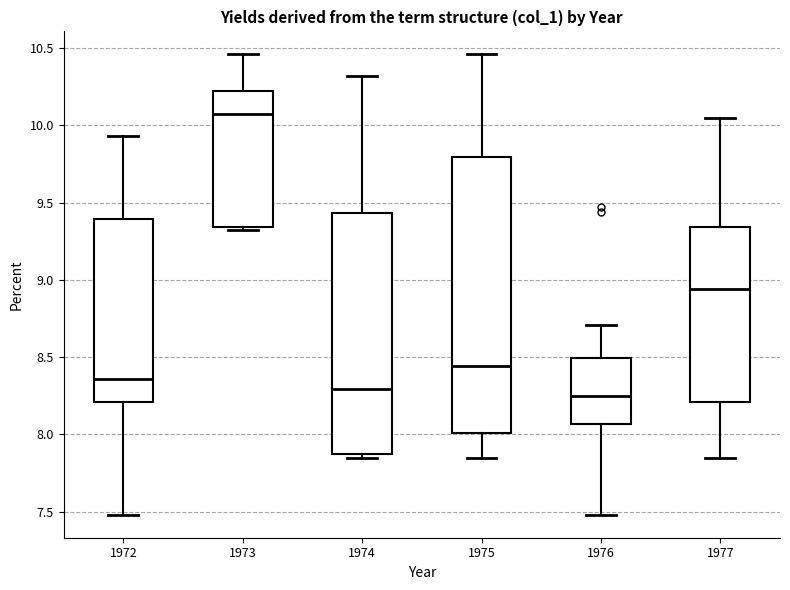

Comparing the boxes themselves (not the whiskers), which one is the tallest?

1975